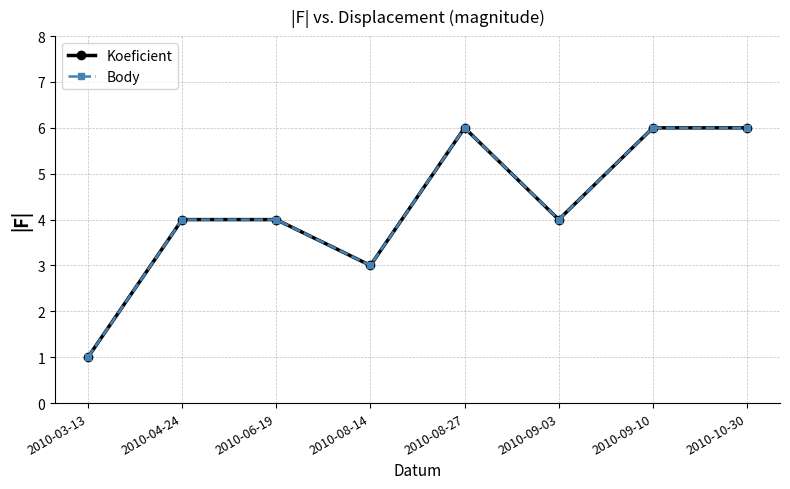

How many lines are shown in the chart?

2